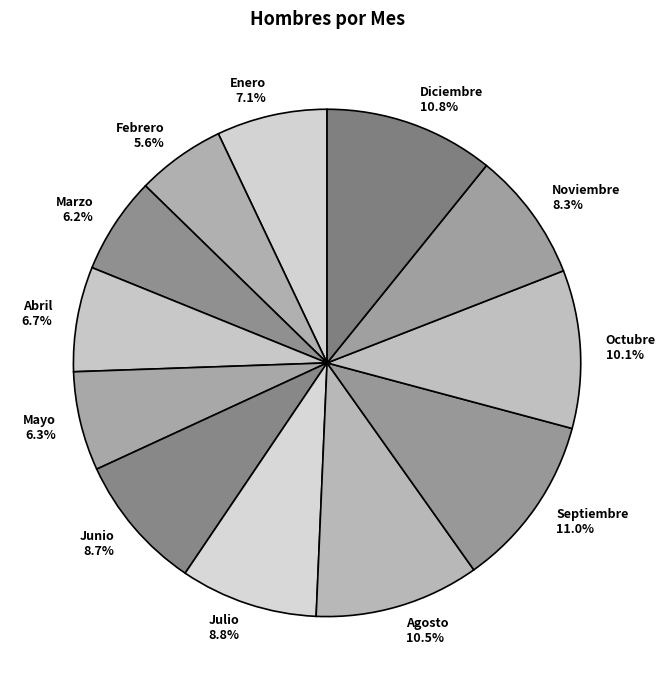

How many slices are in this pie chart?

12